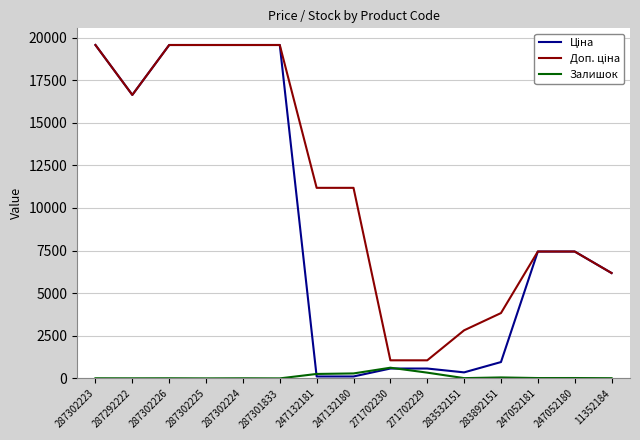

True or false: Залишок has a value of 290.0 at 247132180.

True